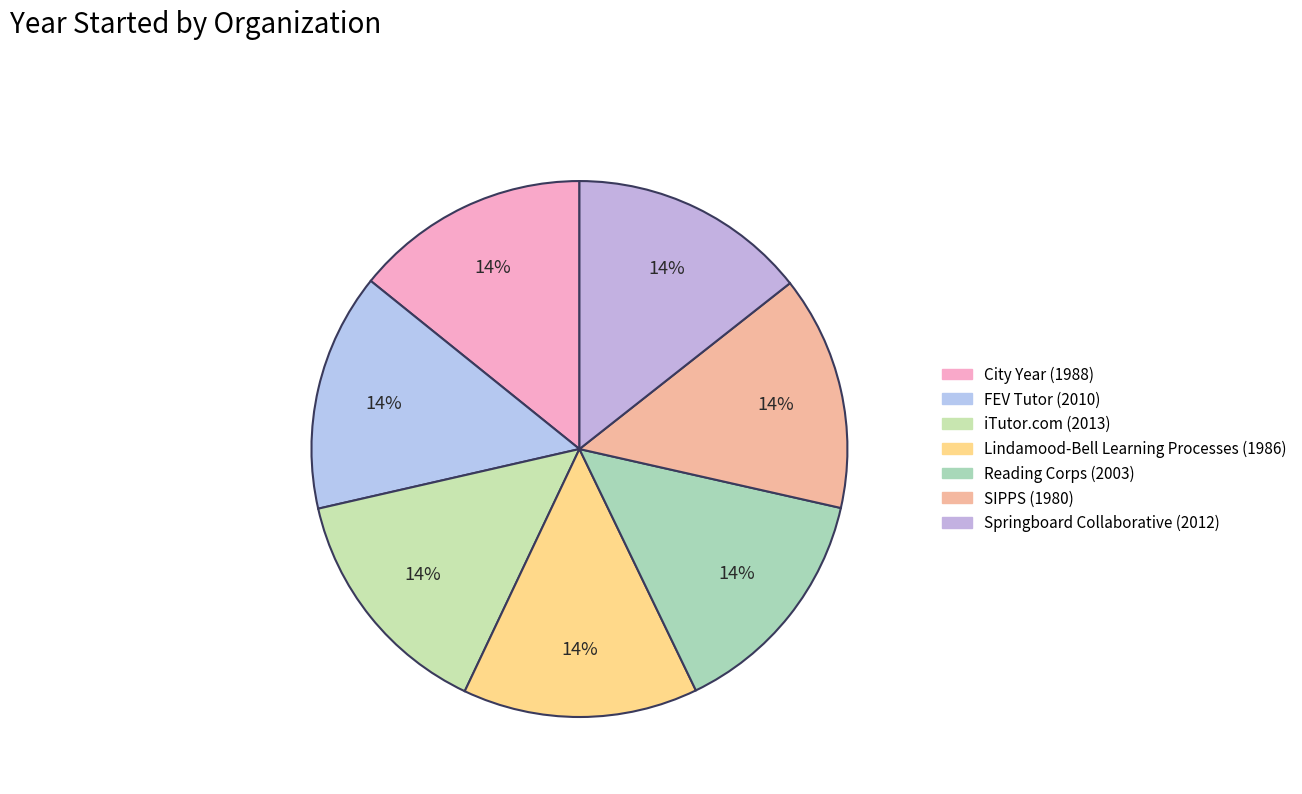

Which slice is the smallest?

SIPPS